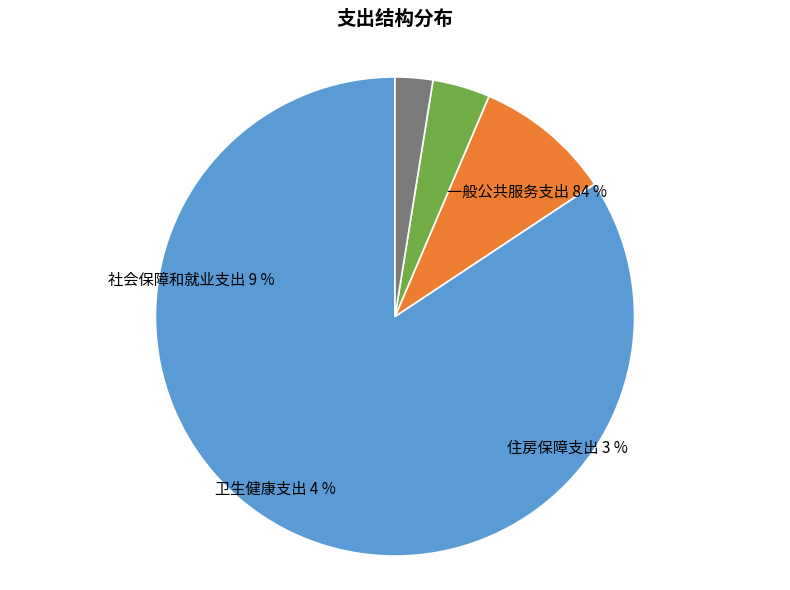

Is it true that 住房保障支出 is 10% of the pie?

False